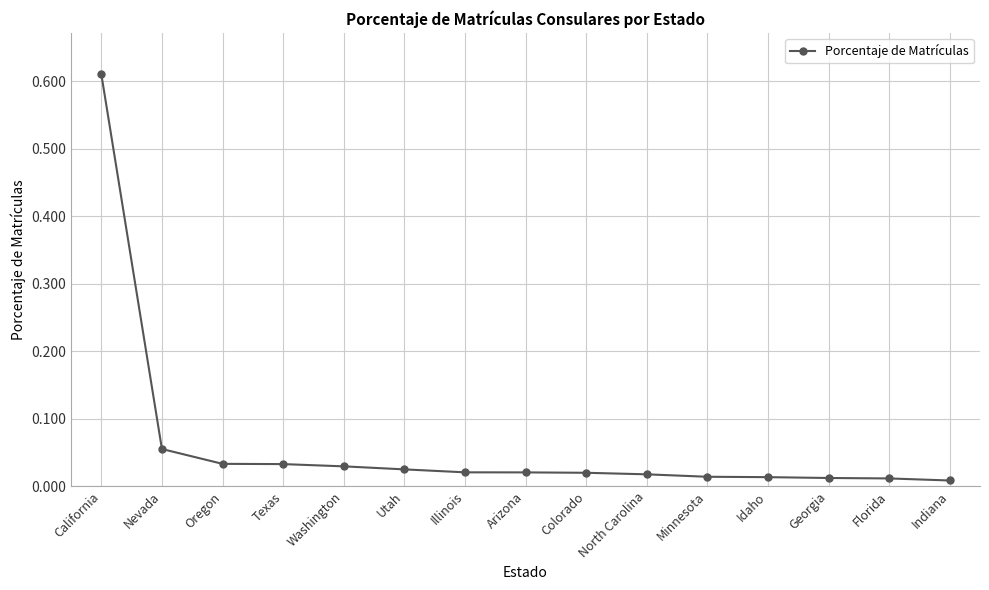

Is it true that the value at Nevada is 0.0?

False